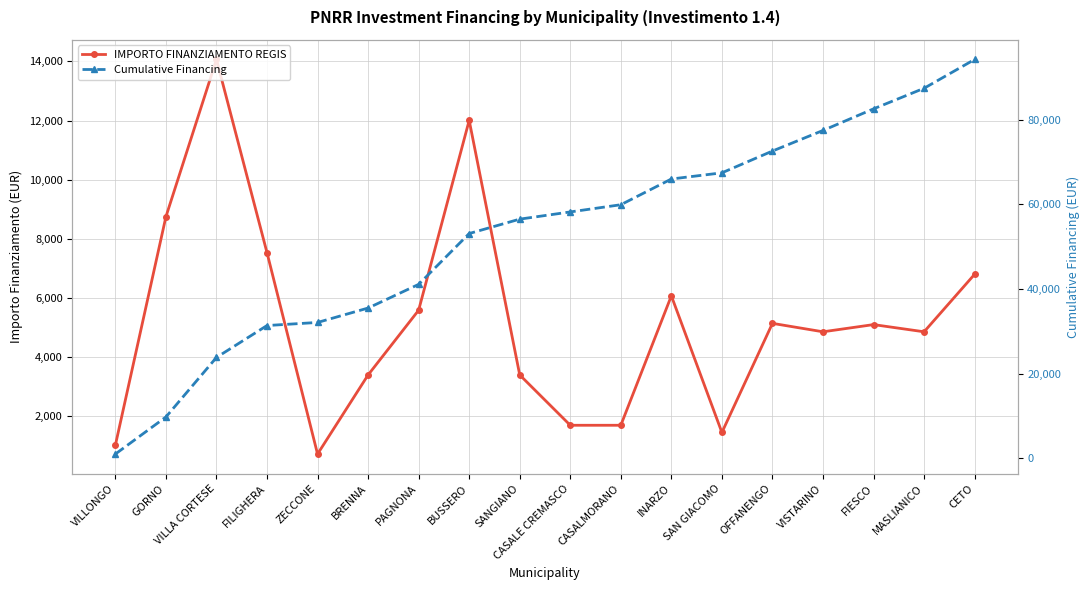

Is the value of Cumulative Financing at INARZO greater than the value of IMPORTO FINANZIAMENTO REGIS at CASALMORANO?

Yes